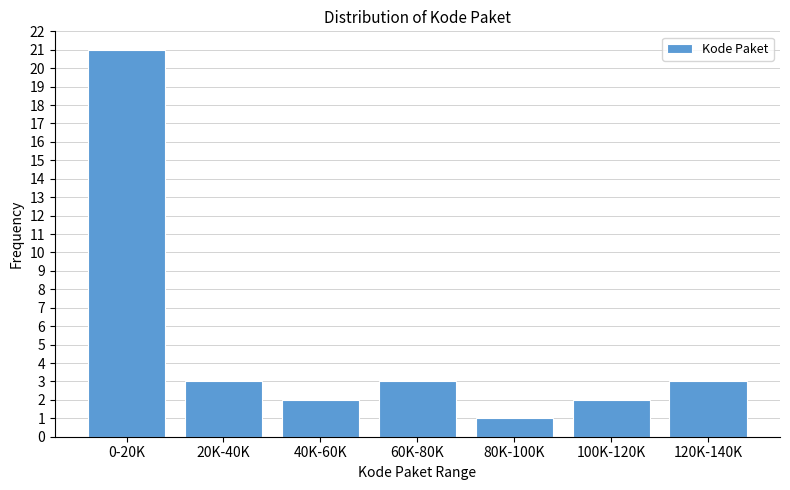

Reading right to left, list all the values displayed in this chart.

3	2	1	3	2	3	21